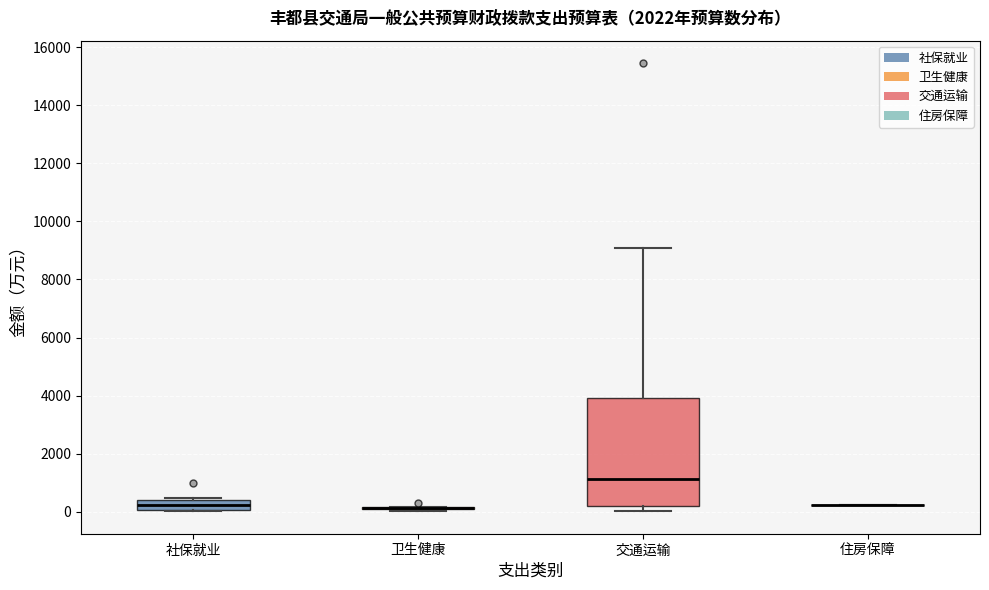

Reading left to right, transcribe this box plot: for each box, give where its median line is, the range the box spans, and where its two whiskers end, as read against the y-axis. The values are not printed on the chart, so give them approximately, as read against the axis.

社保就业: median 200, box 0 to 400, whiskers 0 to 400
卫生健康: box collapsed to a line at 200, whiskers 0 to 200
交通运输: median 1200, box 200 to 4000, whiskers 0 to 9000
住房保障: box collapsed to a line at 200, whiskers 200 to 200